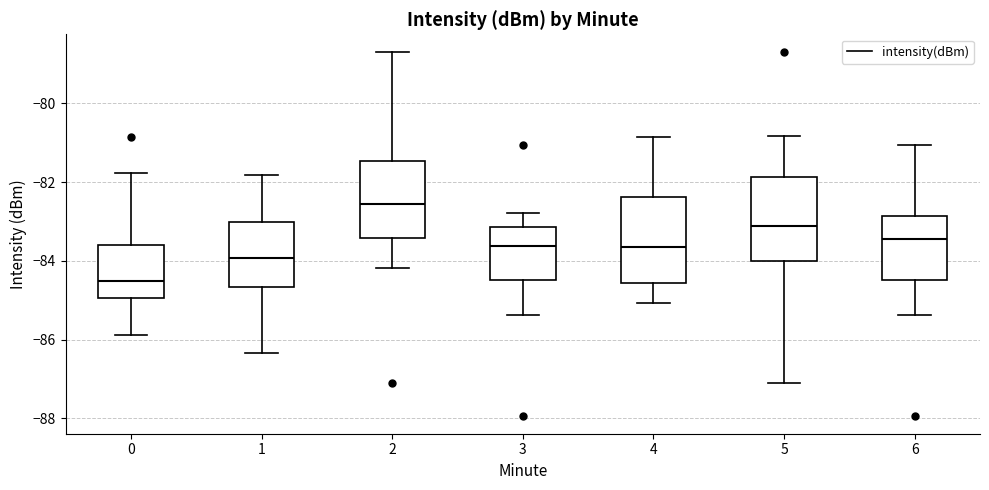

Which box's median line is the highest?

2